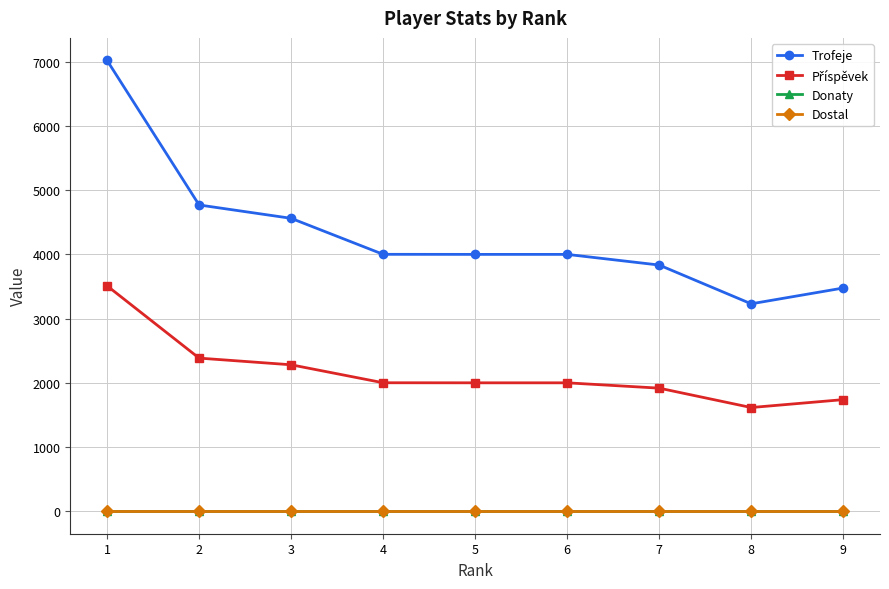

At which category is the sum across all series the highest?

1